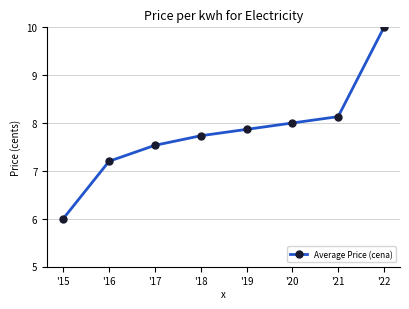

Between '17 and '15, which is larger?

'17